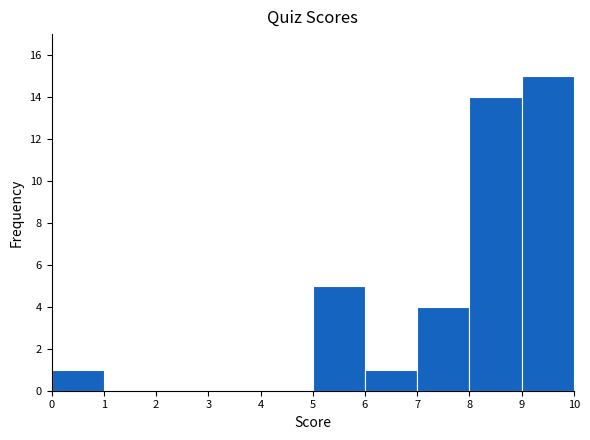

Reading left to right, transcribe this chart: for each bar, give the range it covers on the x-axis and its height. The values are not printed on the chart, so give them approximately, as read against the axis.

0 to 1: 1
1 to 2: 0
2 to 3: 0
3 to 4: 0
4 to 5: 0
5 to 6: 5
6 to 7: 1
7 to 8: 4
8 to 9: 14
9 to 10: 15